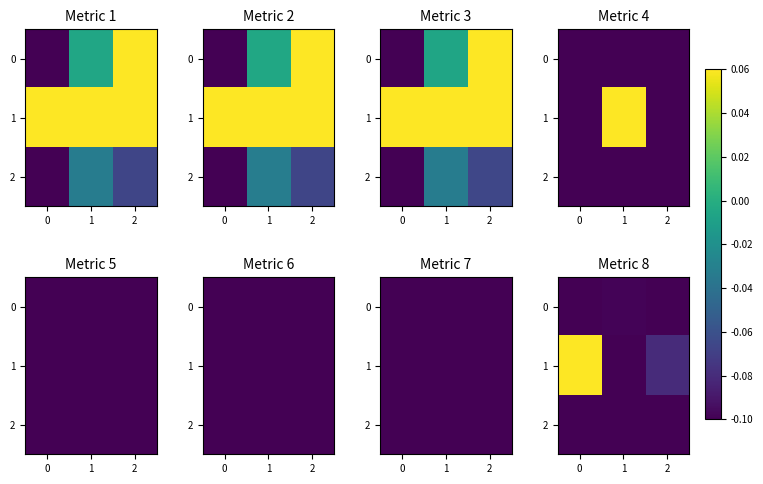

True or false: 0 has a value of -0.0 at 0.

False